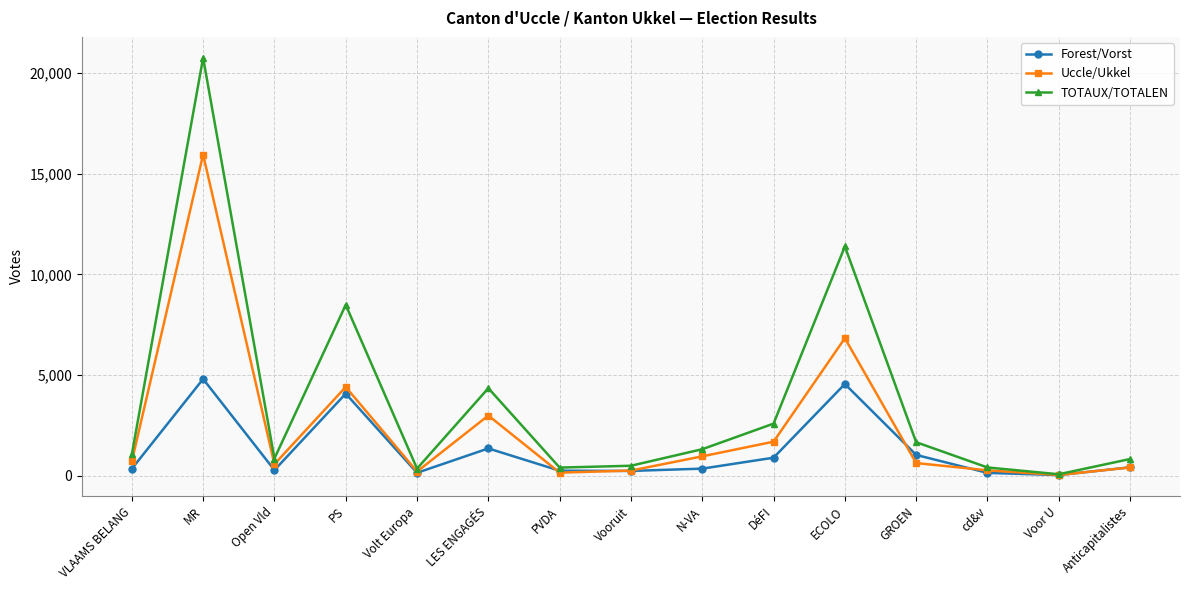

What is the label of the 15th point from the left?

Anticapitalistes